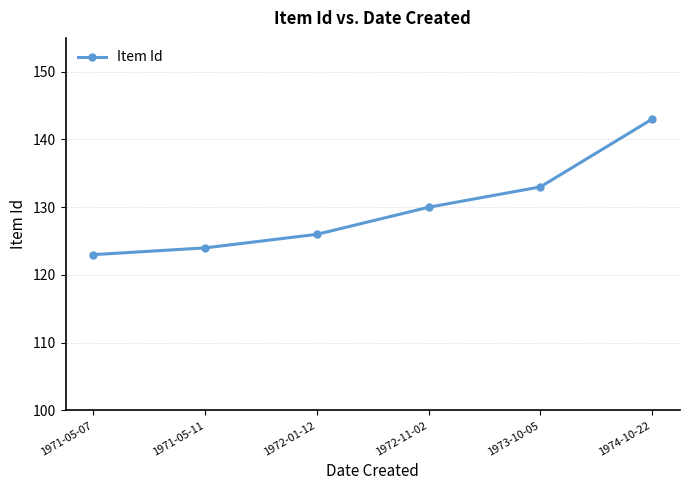

Rank the categories by value from highest to lowest.

1974-10-22, 1973-10-05, 1972-11-02, 1972-01-12, 1971-05-11, 1971-05-07